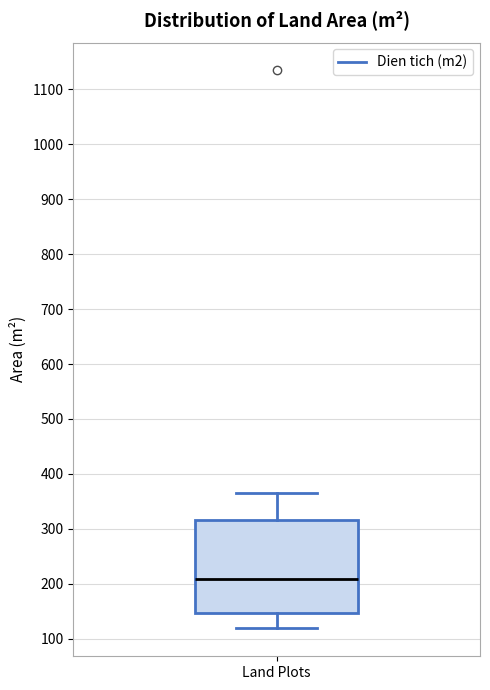

Transcribe this box plot: give where the median line is, the range the box spans, and where the two whiskers end, as read against the y-axis. The values are not printed on the chart, so give them approximately, as read against the axis.

median 210, box 150 to 320, whiskers 120 to 370